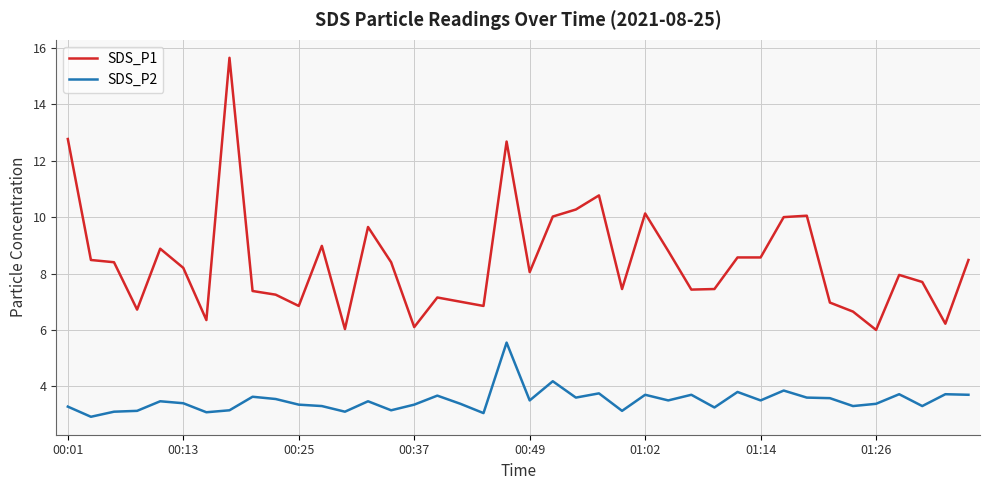

True or false: SDS_P1 and SDS_P2 intersect in this chart.

False